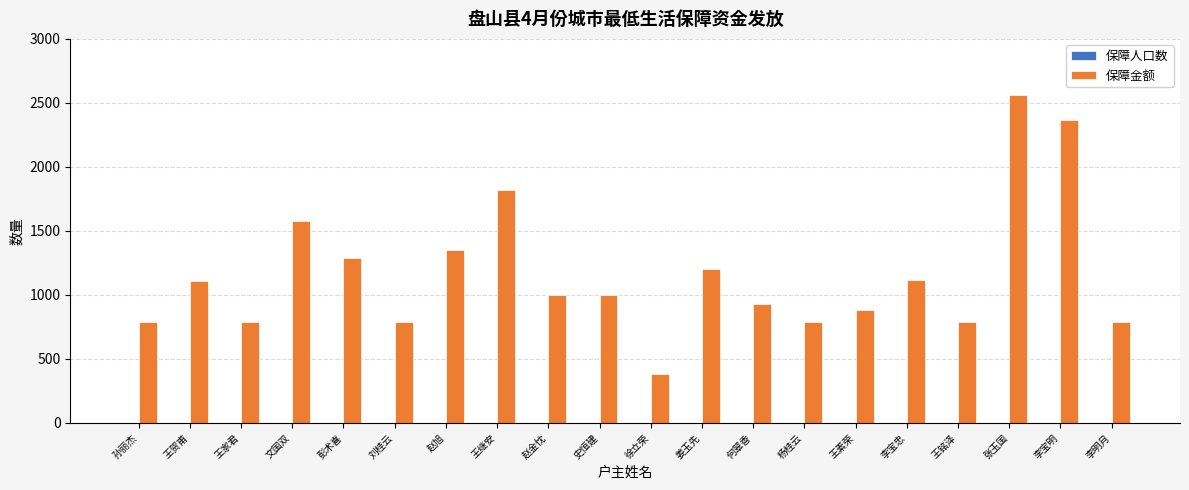

Which series has the largest total across all categories?

保障金额